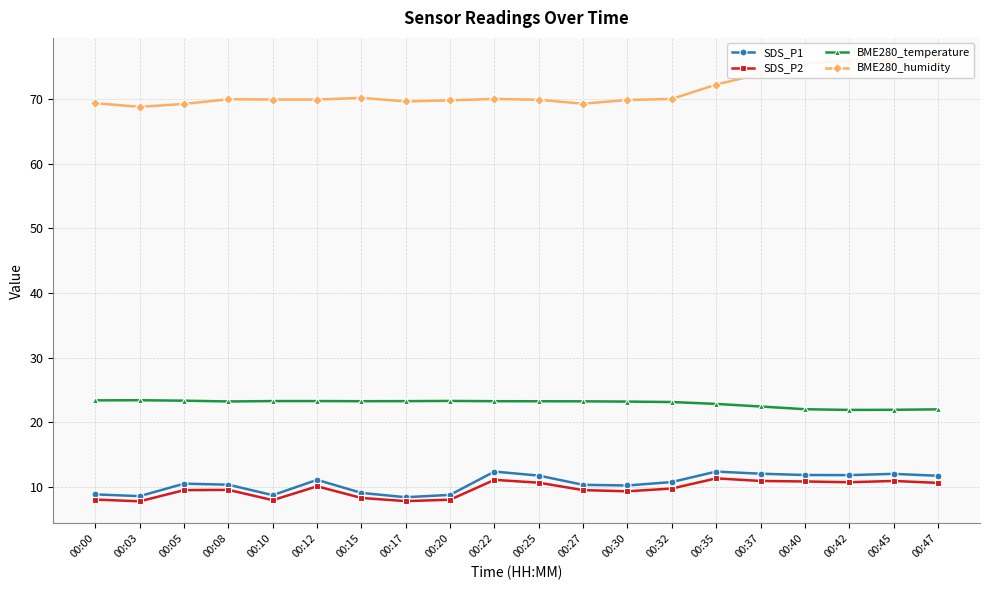

At which category does BME280_humidity reach its first local peak?

00:08